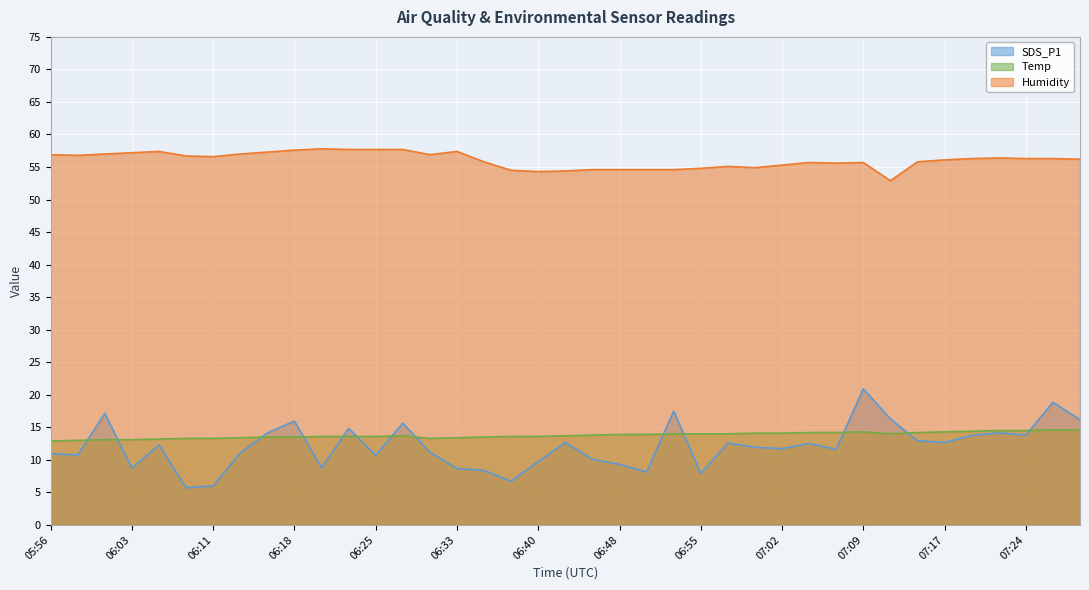

Reading left to right, what are all the values shown in this chart?

SDS_P1: 10.9	10.8	17.1	8.8	12.3	5.7	6.0	11.1	14.2	15.9	8.8	14.8	10.7	15.7	11.2	8.7	8.4	6.7	9.8	12.7	10.1	9.3	8.1	17.5	7.9	12.6	11.9	11.7	12.5	11.6	20.9	16.3	12.9	12.7	13.8	14.2	13.8	18.9	16.2
Temp: 12.9	13.0	13.1	13.1	13.2	13.3	13.3	13.4	13.5	13.5	13.6	13.6	13.6	13.7	13.3	13.4	13.5	13.6	13.6	13.7	13.8	13.9	13.9	14.0	14.0	14.0	14.1	14.1	14.2	14.2	14.3	14.0	14.2	14.3	14.4	14.5	14.5	14.6	14.6
Humidity: 56.9	56.8	57.0	57.2	57.4	56.7	56.6	57.0	57.3	57.6	57.8	57.7	57.7	57.7	56.9	57.4	55.8	54.5	54.3	54.4	54.6	54.6	54.6	54.6	54.8	55.1	54.9	55.3	55.7	55.6	55.7	52.9	55.8	56.1	56.3	56.4	56.3	56.3	56.2